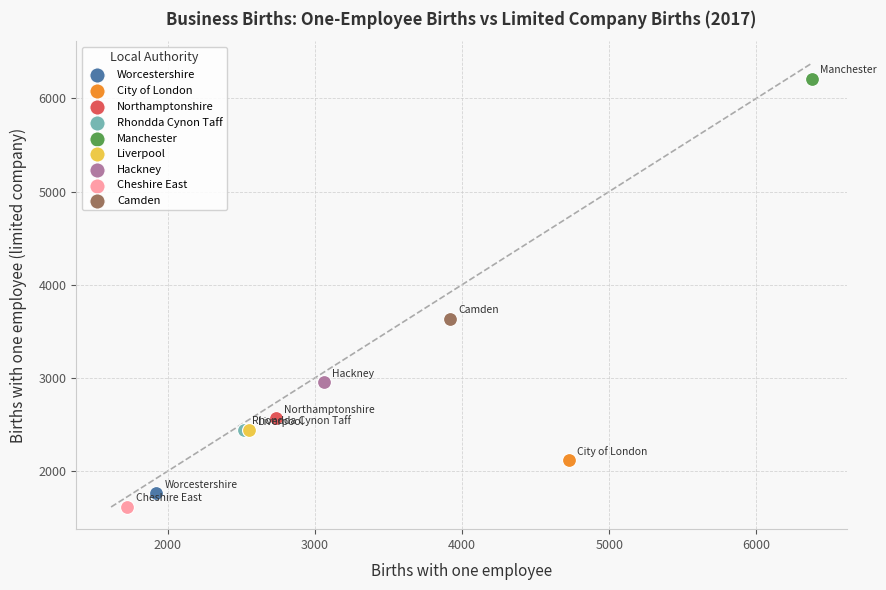

What are all the series names shown in the legend?

Worcestershire, City of London, Northamptonshire, Rhondda Cynon Taff, Manchester, Liverpool, Hackney, Cheshire East, Camden